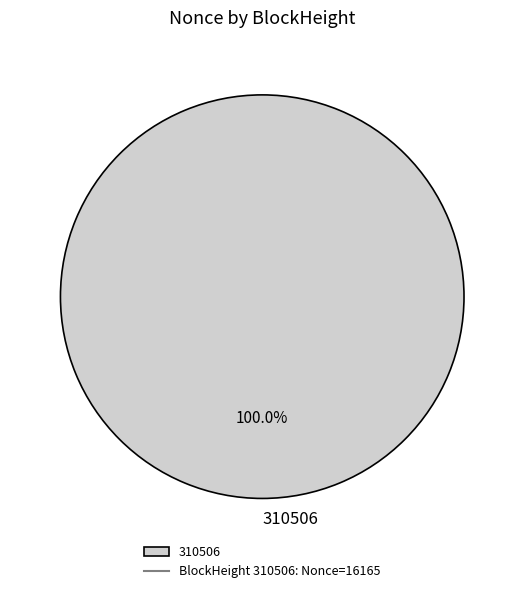

Rank the categories by value from lowest to highest.

310506